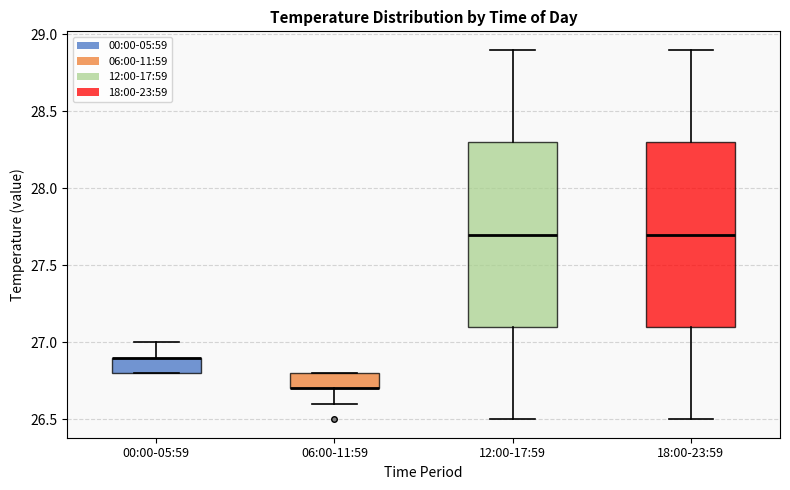

Reading left to right, read every box against the y-axis: the position of its median line, the range the box covers, and the ends of its whiskers. The values are not printed on the chart, so give them approximately, as read against the axis.

00:00-05:59: median 26.9 (drawn on the box's upper edge), box 26.8 to 26.9, whiskers 26.8 to 27.0
06:00-11:59: median 26.7 (drawn on the box's lower edge), box 26.7 to 26.8, whiskers 26.6 to 26.8
12:00-17:59: median 27.7, box 27.1 to 28.3, whiskers 26.5 to 28.9
18:00-23:59: median 27.7, box 27.1 to 28.3, whiskers 26.5 to 28.9